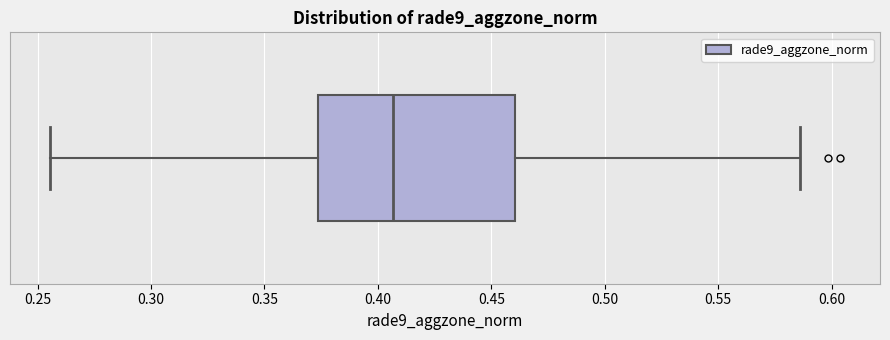

Read this box plot against the x-axis: the position of the median line, the range covered by the box, and the ends of both whiskers. The values are not printed on the chart, so give them approximately, as read against the axis.

median 0.405, box 0.375 to 0.460, whiskers 0.255 to 0.585